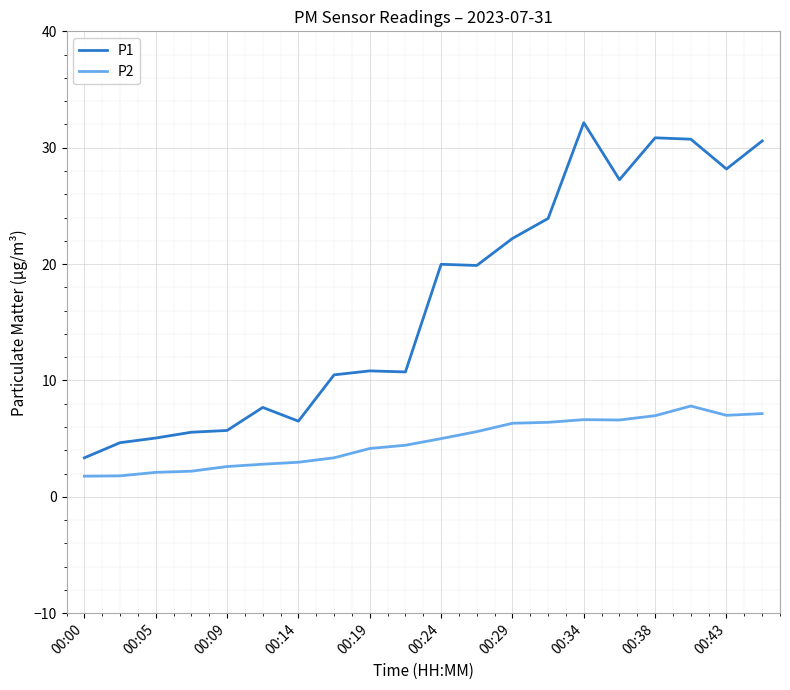

Which series has the largest total across all categories?

P1